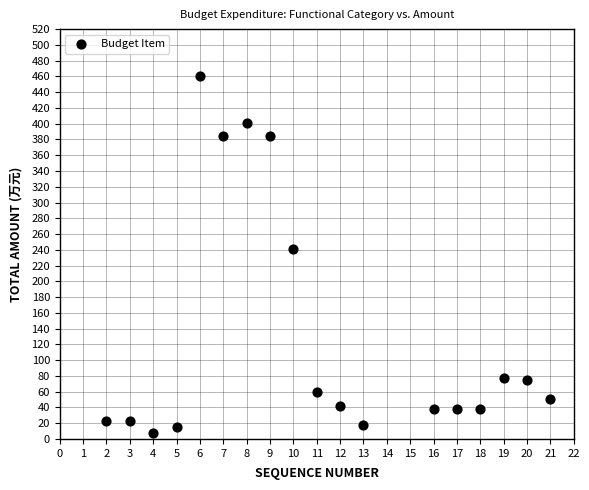

What is the range of Y values (max minus min)?

453.3